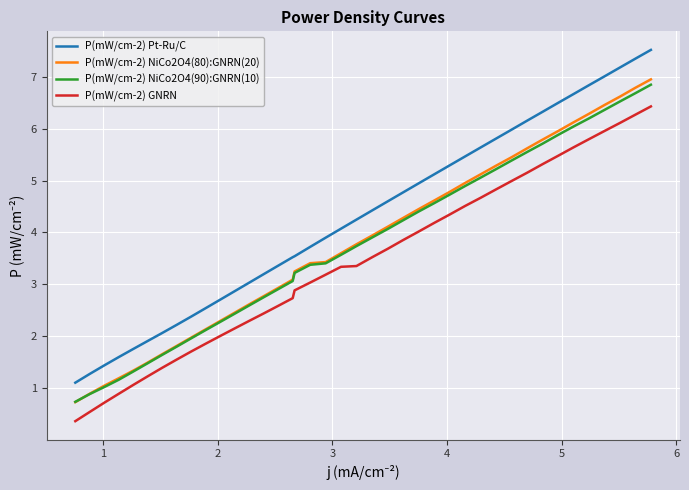

Which series has the largest range (max minus min)?

P(mW/cm-2) Pt-Ru/C